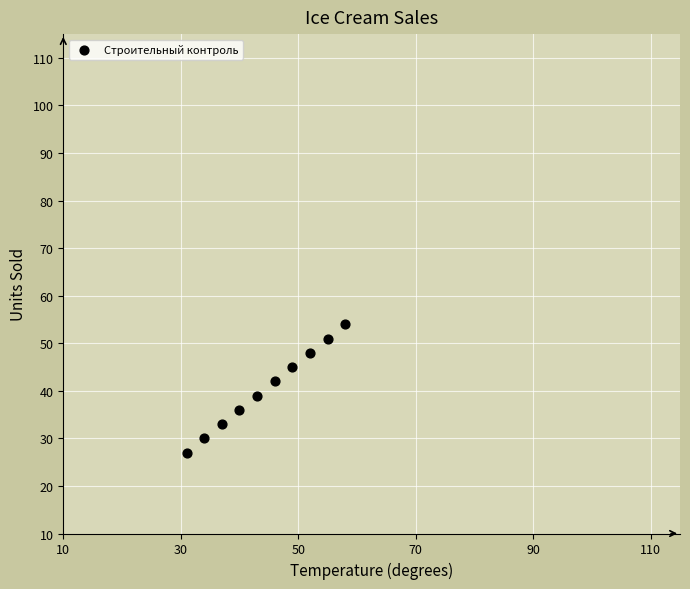

What is the range of Y values (max minus min)?

27